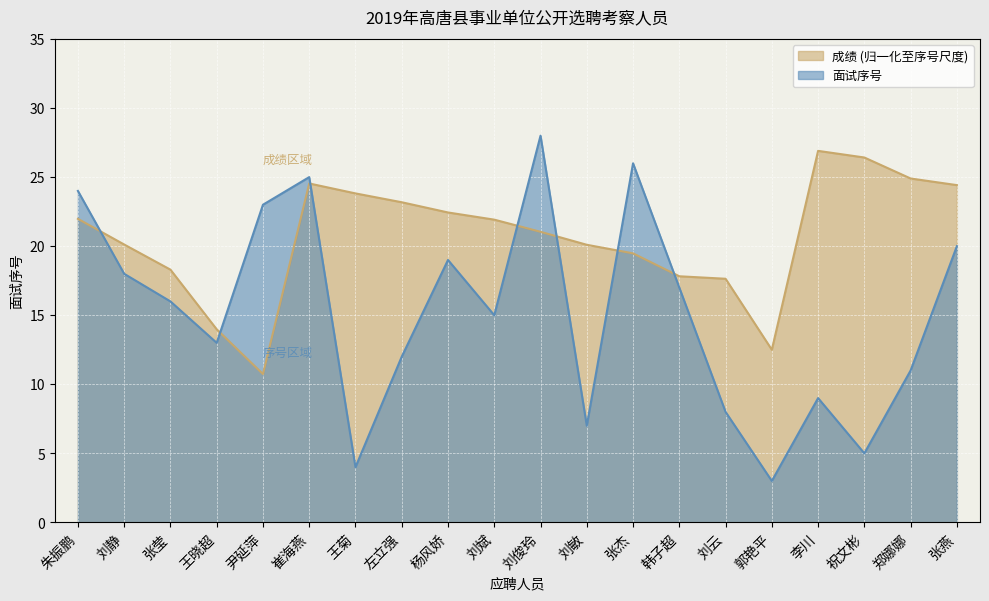

Is the value of 面试序号 at 左立强 greater than the value of 成绩 at 刘俊玲?

No